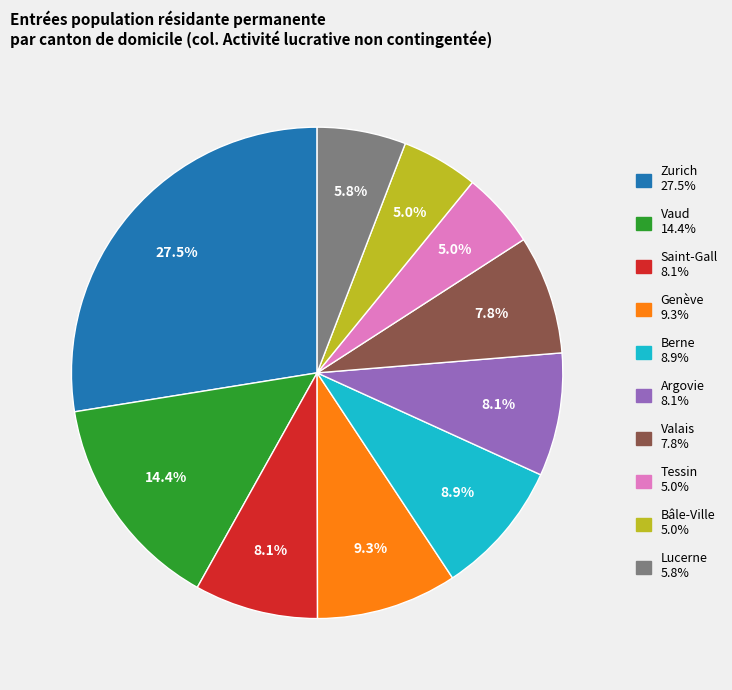

Count the number of slices in the pie.

10